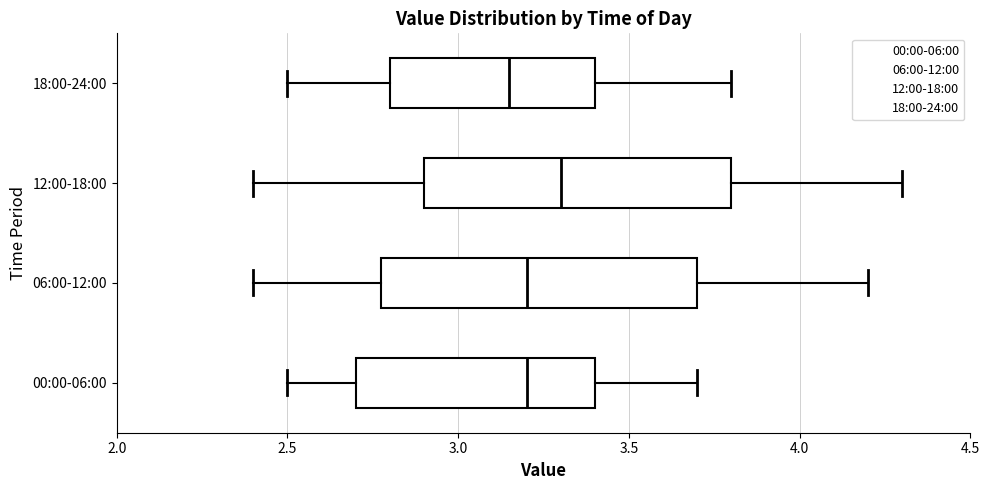

Reading bottom to top, transcribe this box plot: for each box, give where its median line is, the range the box spans, and where its two whiskers end, as read against the x-axis. The values are not printed on the chart, so give them approximately, as read against the axis.

00:00-06:00: median 3.20, box 2.70 to 3.40, whiskers 2.50 to 3.70
06:00-12:00: median 3.20, box 2.80 to 3.70, whiskers 2.40 to 4.20
12:00-18:00: median 3.30, box 2.90 to 3.80, whiskers 2.40 to 4.30
18:00-24:00: median 3.15, box 2.80 to 3.40, whiskers 2.50 to 3.80